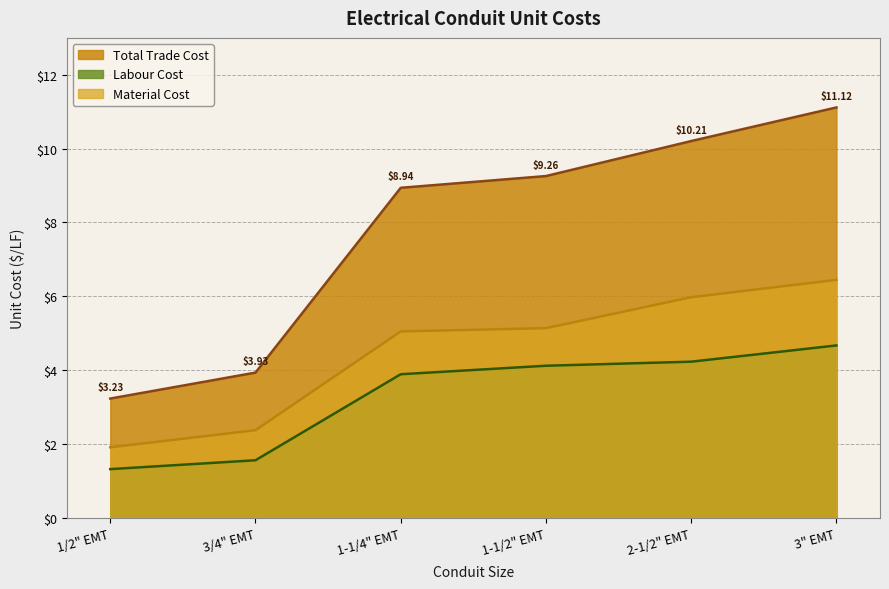

Does the chart display data point markers on the line(s)?

No